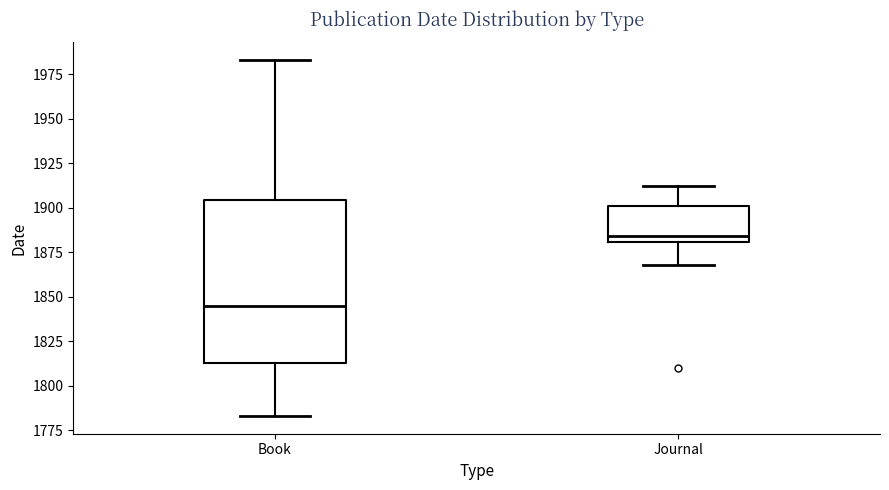

Reading left to right, transcribe this box plot: for each box, give where its median line is, the range the box spans, and where its two whiskers end, as read against the y-axis. The values are not printed on the chart, so give them approximately, as read against the axis.

Book: median 1845, box 1815 to 1905, whiskers 1785 to 1985
Journal: median 1885, box 1880 to 1900, whiskers 1870 to 1910